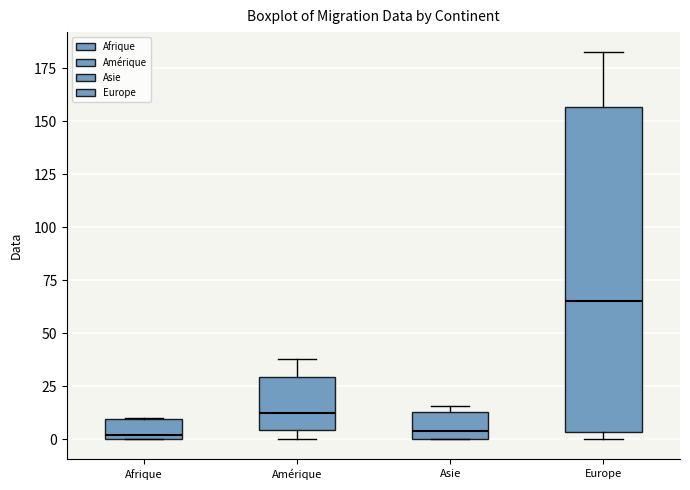

Where is the lower edge of the box for Afrique on the y-axis? The values are not printed on the chart, so give them approximately, as read against the axis.

0